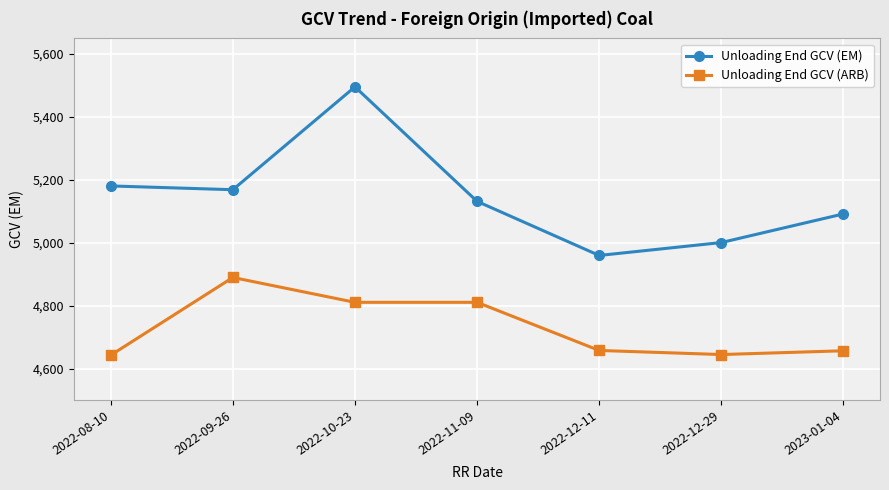

True or false: Unloading End GCV (EM) and Unloading End GCV (ARB) cross at least once.

False